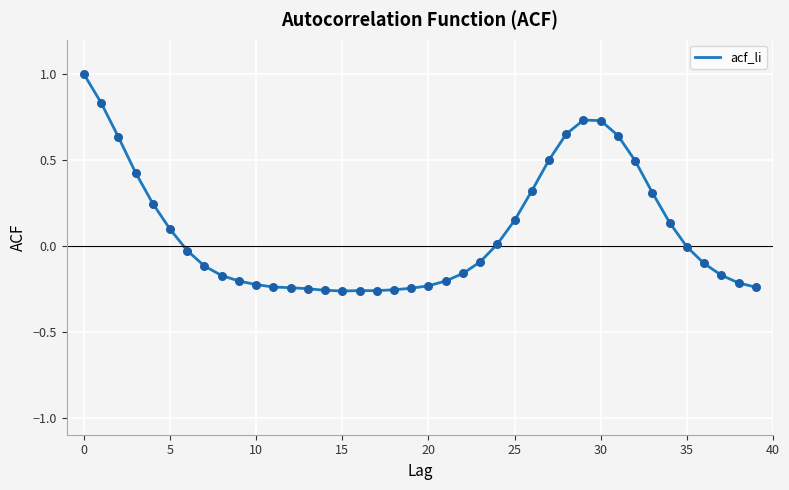

What is the maximum value shown in the chart?

1.0